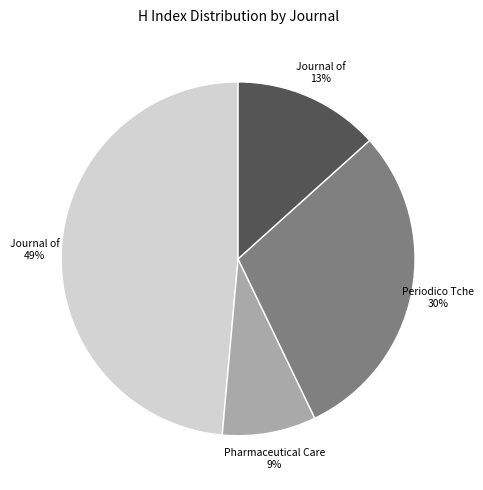

Is there any slice that represents more than half of the pie?

No